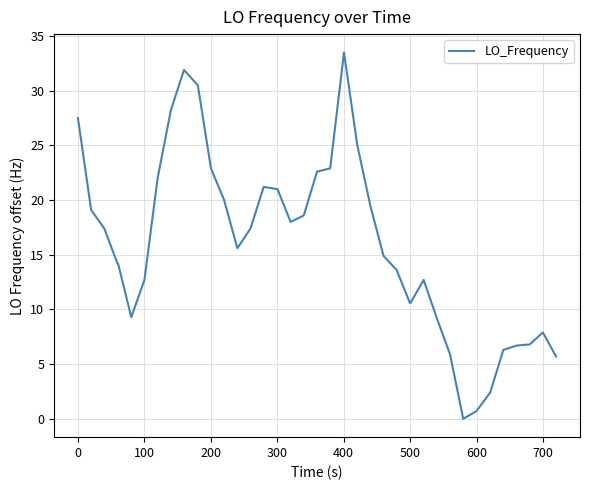

What is the difference between the maximum and minimum values?

33.5